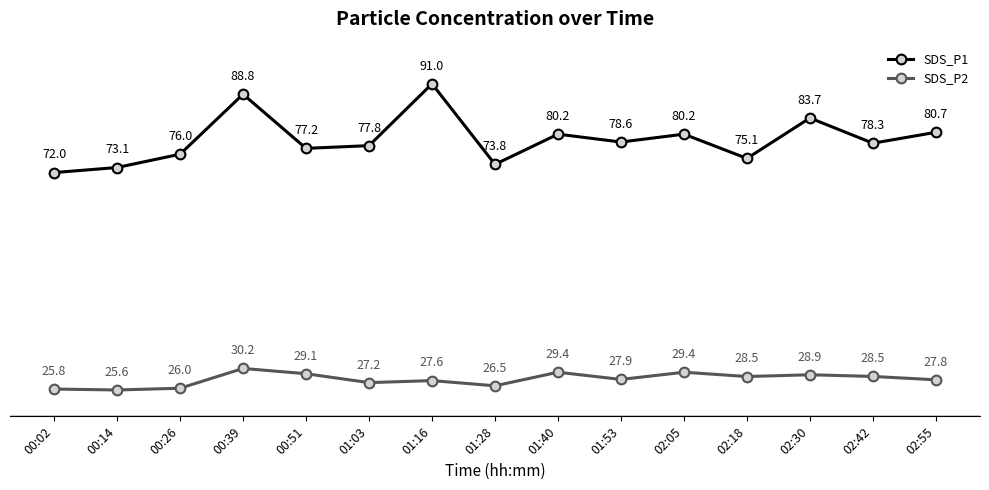

True or false: SDS_P2 has more than 0 points higher than both neighbors.

True